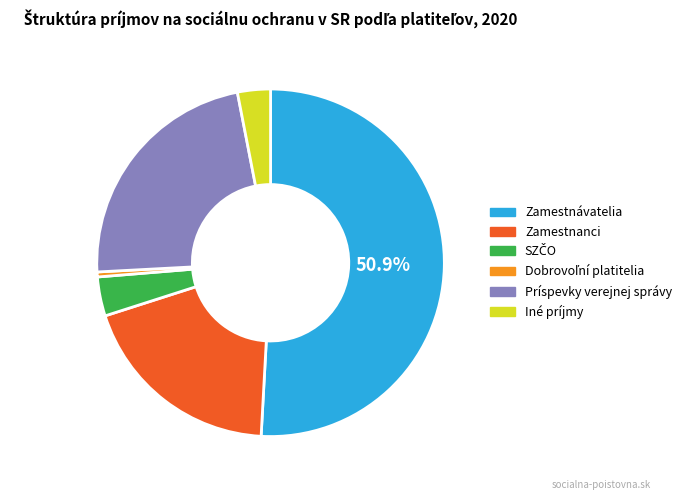

Is there any slice that represents more than half of the pie?

Yes